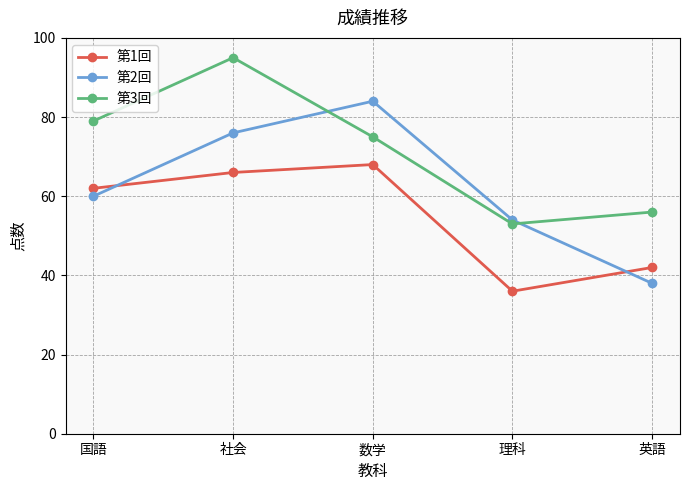

Read the 第1回 value at 英語.

42